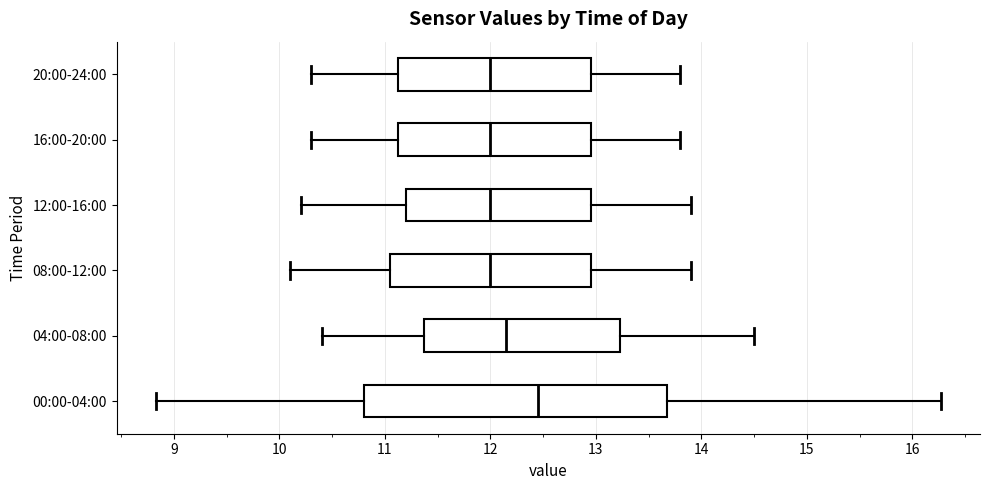

Which box is the widest, from its left edge to its right edge?

00:00-04:00